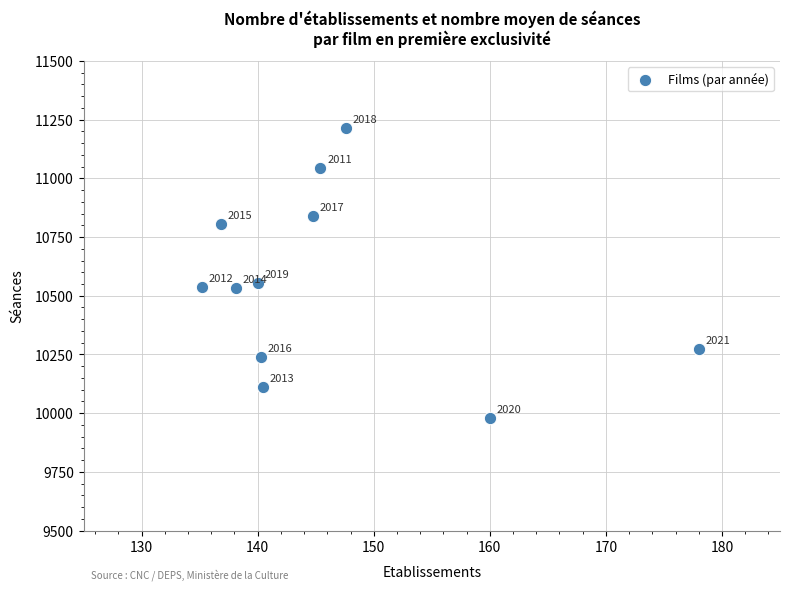

What Y value in the scatter plot is closest to 10598?

10554.9